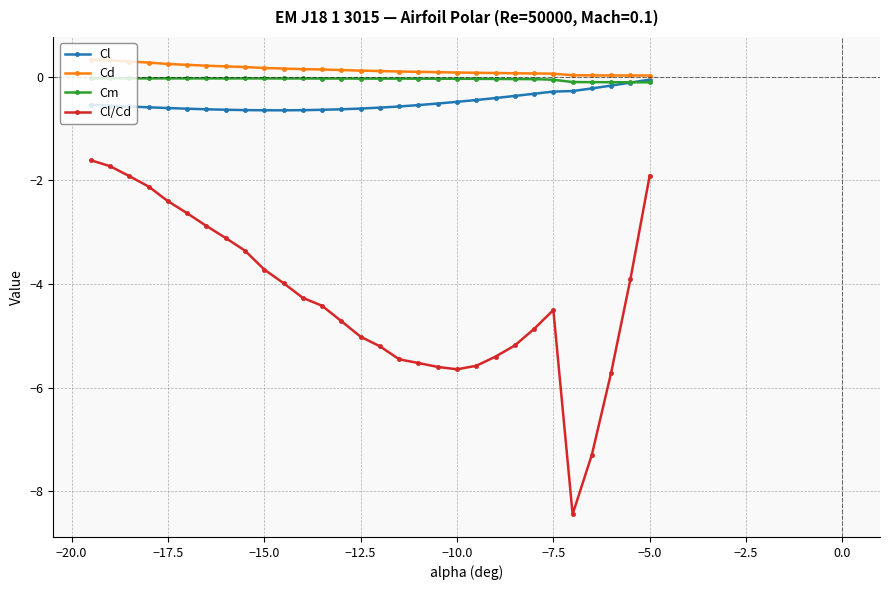

Which series has the largest range (max minus min)?

Cl/Cd